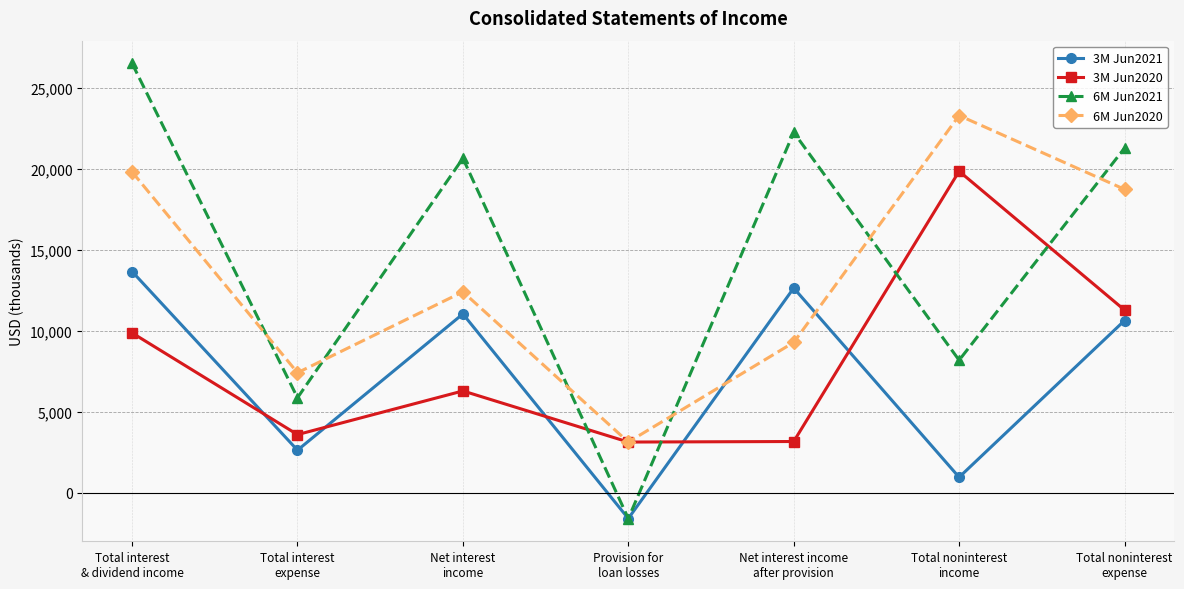

What is the maximum value shown in the chart?

26518